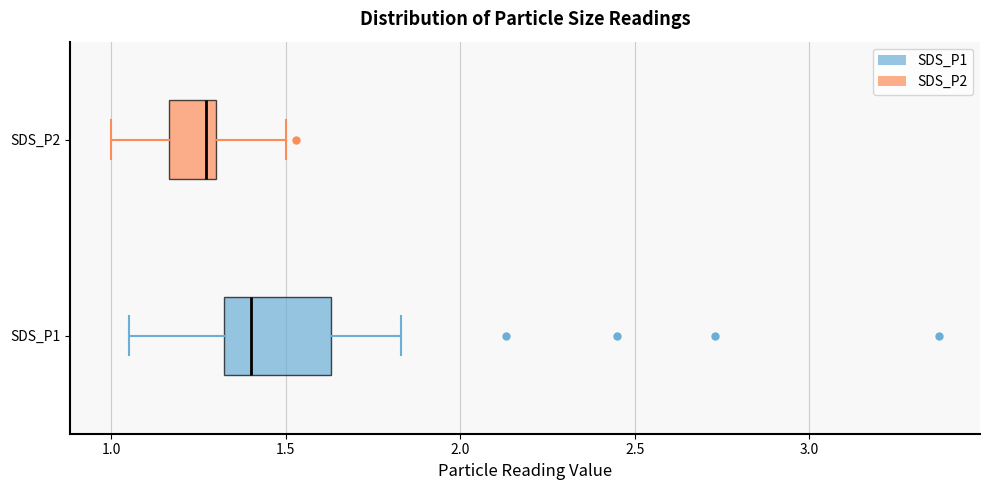

Reading bottom to top, read every box against the x-axis: the position of its median line, the range the box covers, and the ends of its whiskers. The values are not printed on the chart, so give them approximately, as read against the axis.

SDS_P1: median 1.40, box 1.30 to 1.65, whiskers 1.05 to 1.85
SDS_P2: median 1.25, box 1.15 to 1.30, whiskers 1.00 to 1.50